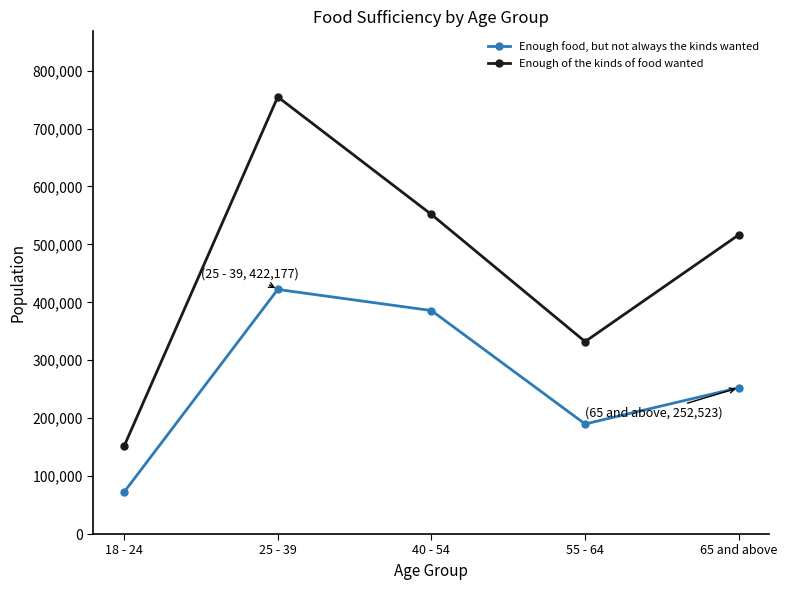

Is the value of Enough of the kinds of food wanted at 55 - 64 greater than the value of Enough food, but not always the kinds wanted at 25 - 39?

No